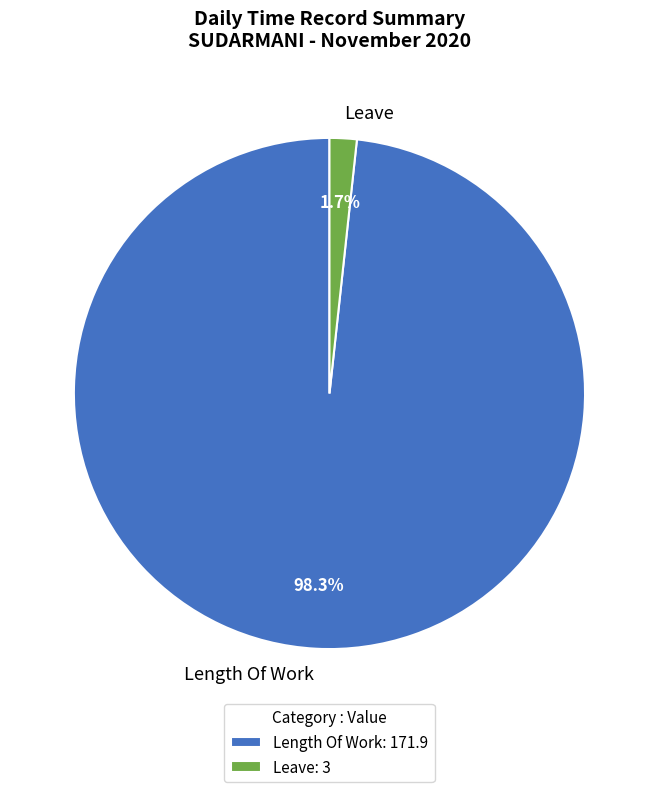

Which has a higher value, Leave or Length Of Work?

Length Of Work